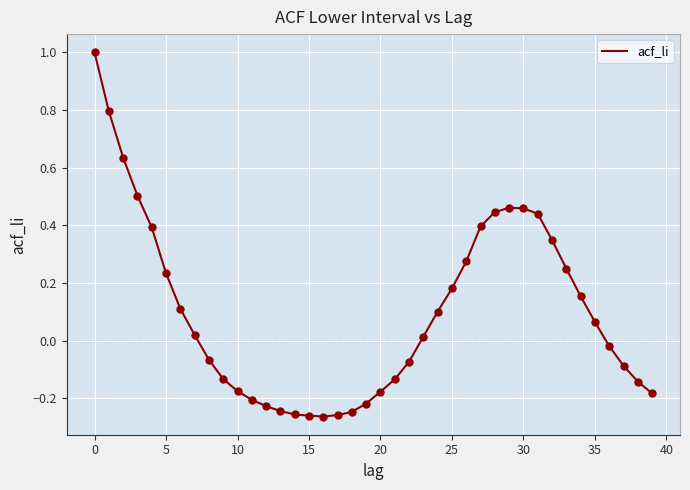

What is the difference between the maximum and minimum values?

1.3